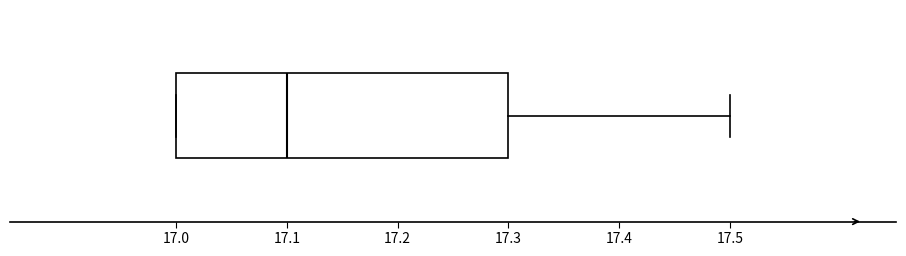

Where does the median line of the box sit on the x-axis? The values are not printed on the chart, so give them approximately, as read against the axis.

17.1